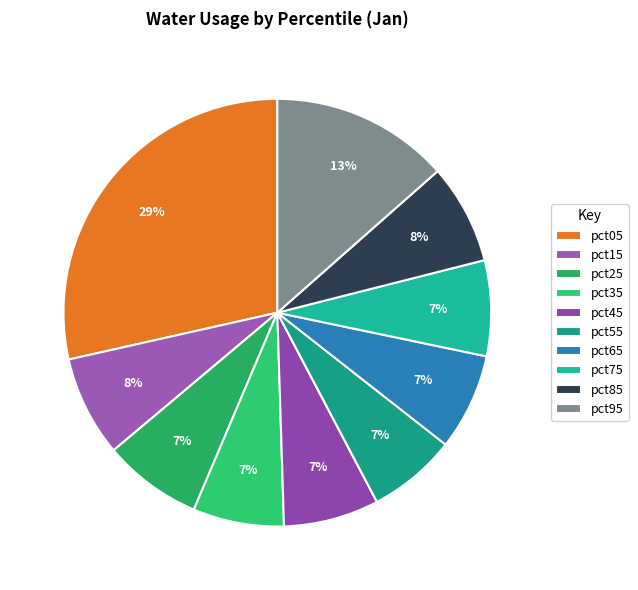

Which slice is the largest?

pct05